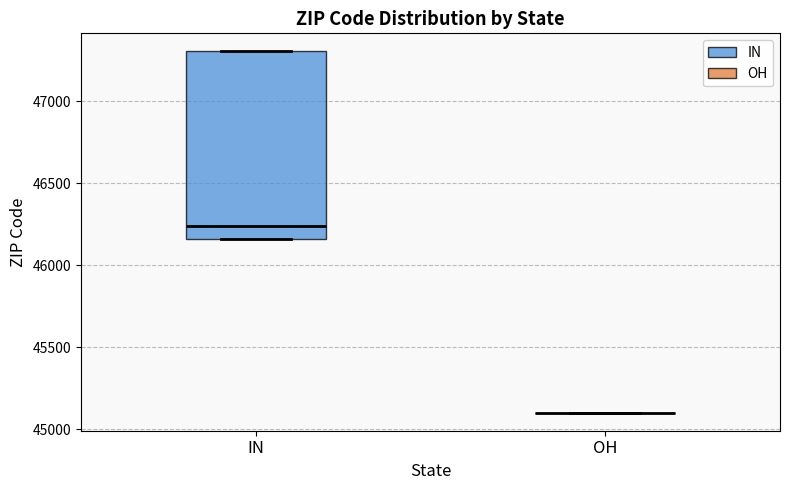

Reading left to right, read every box against the y-axis: the position of its median line, the range the box covers, and the ends of its whiskers. The values are not printed on the chart, so give them approximately, as read against the axis.

IN: median 46250, box 46150 to 47300, whiskers 46150 to 47300
OH: box collapsed to a line at 45100, whiskers 45100 to 45100